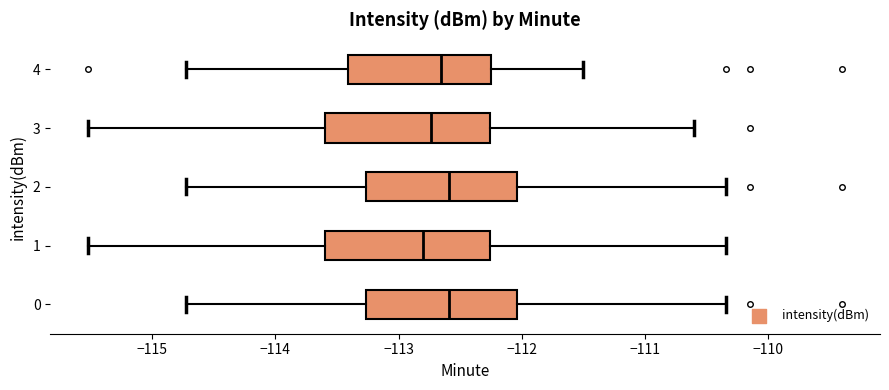

Where is the left edge of the box at y = 0 on the x-axis? The values are not printed on the chart, so give them approximately, as read against the axis.

-113.3